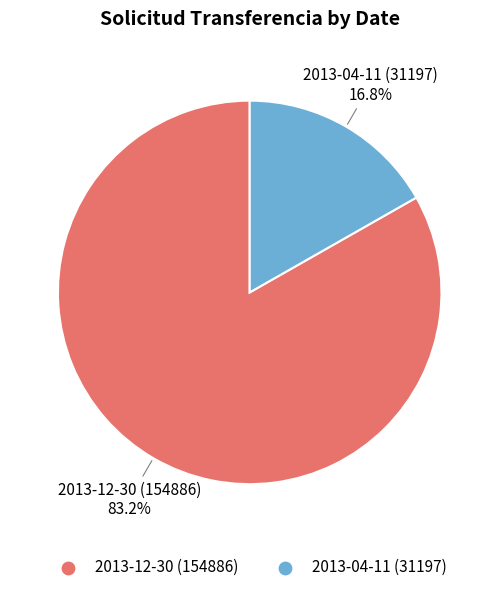

What is the largest slice in the pie chart?

2013-12-30 (154886)